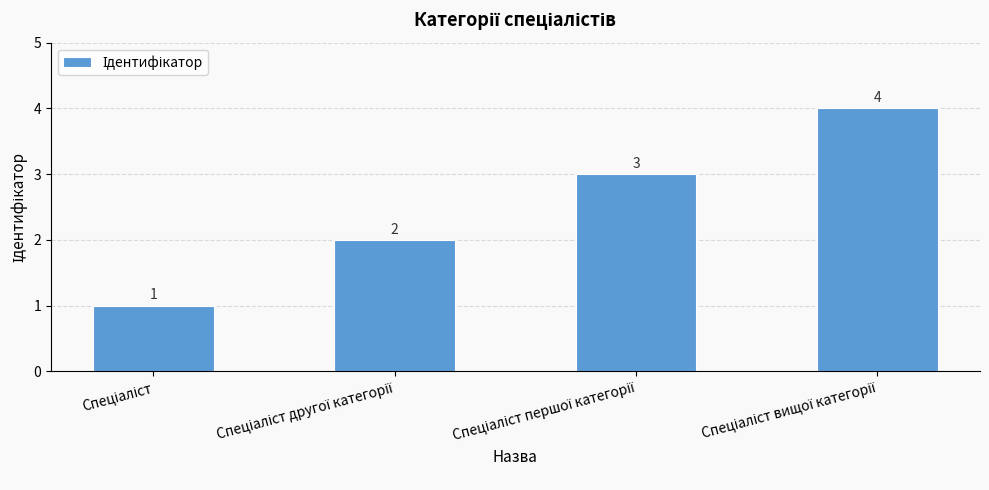

Does the chart contain any negative values?

No